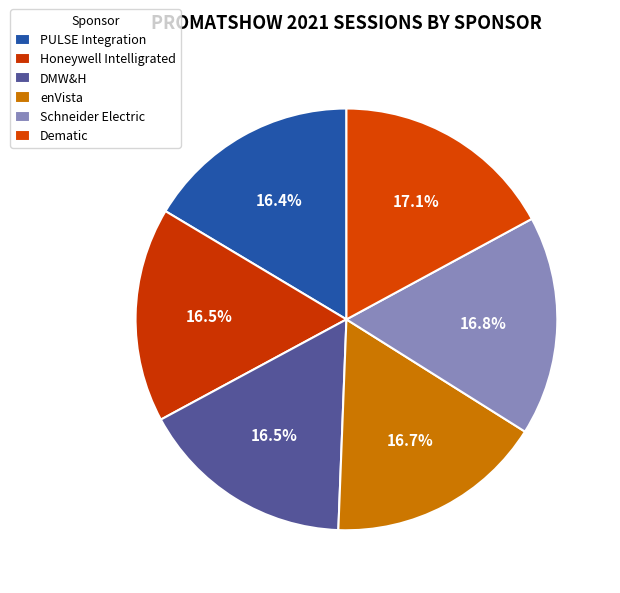

How many slices are in this pie chart?

6